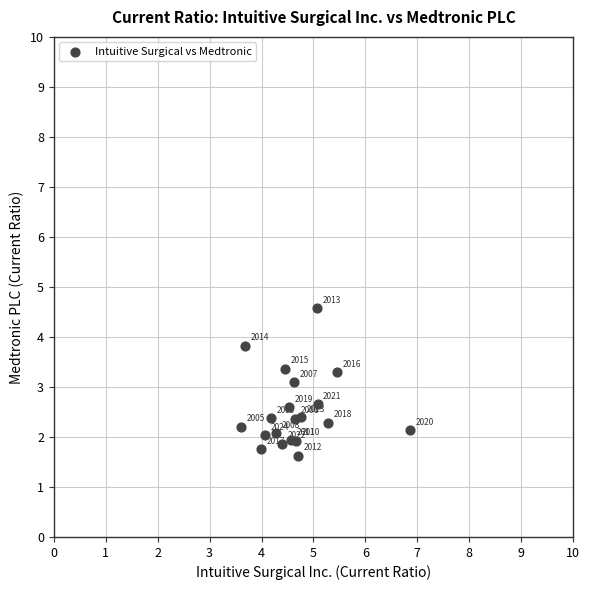

What Y value in the scatter plot is closest to 3?

3.1